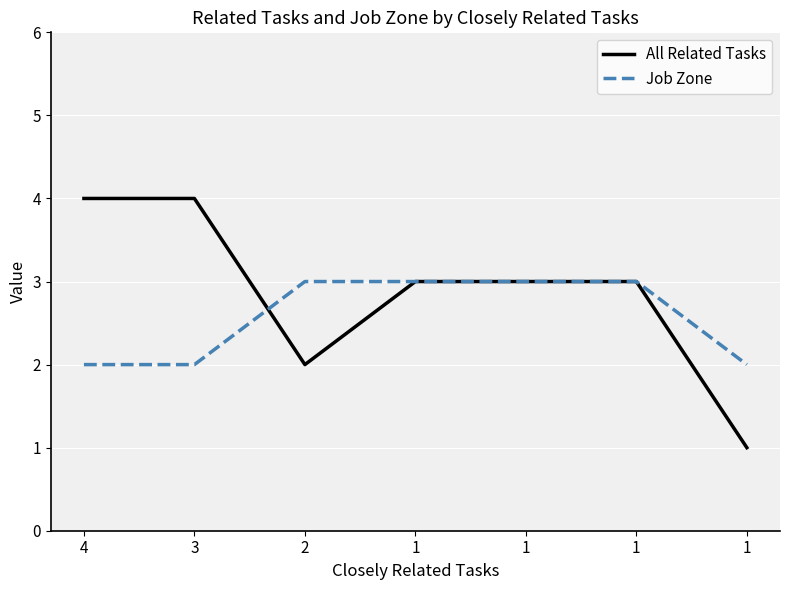

What are all the series names shown in the legend?

All Related Tasks, Job Zone